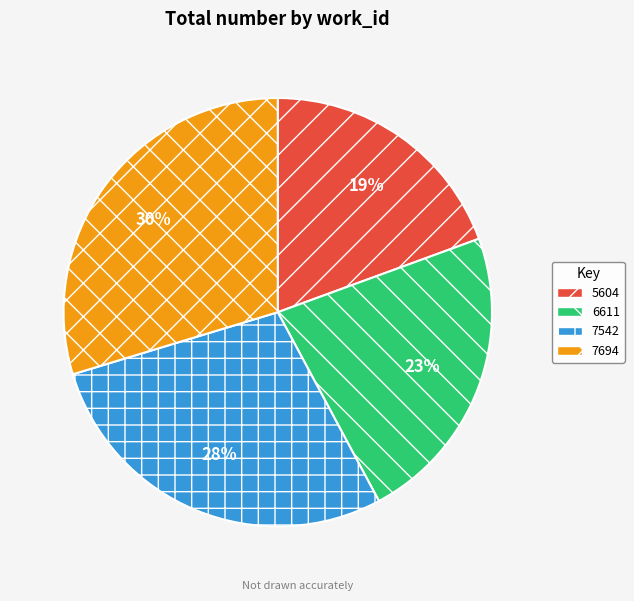

Which slice is the largest?

7694